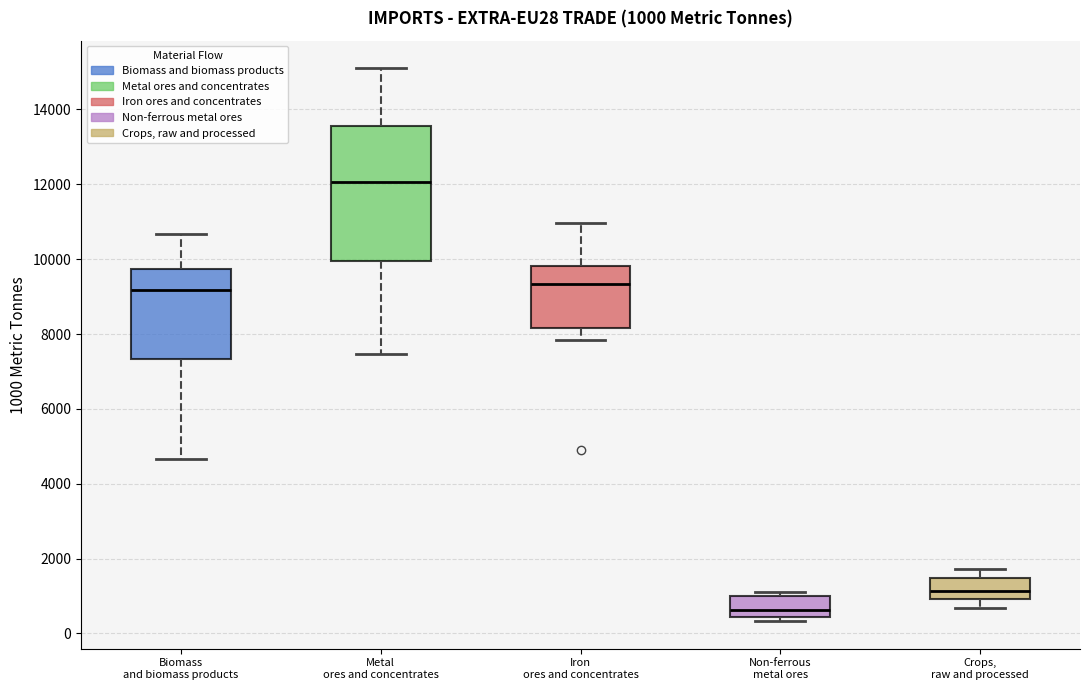

Comparing the boxes themselves (not the whiskers), which one is the tallest?

Metal ores and concentrates